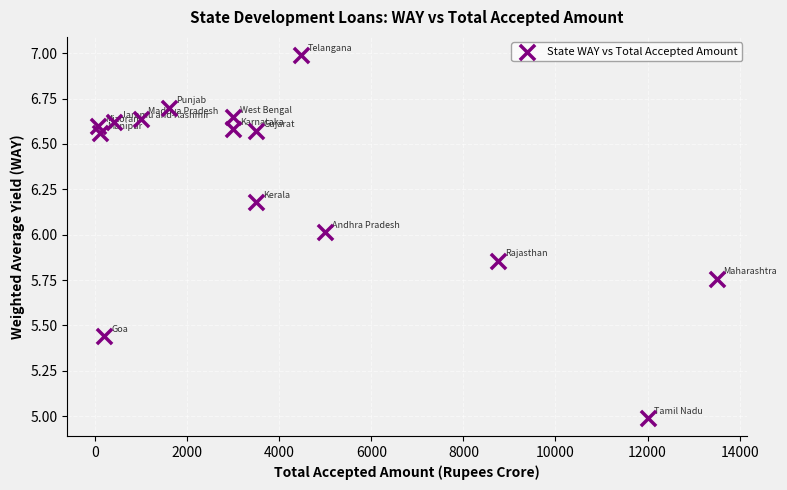

What is the range of X values (max minus min)?

13440.0